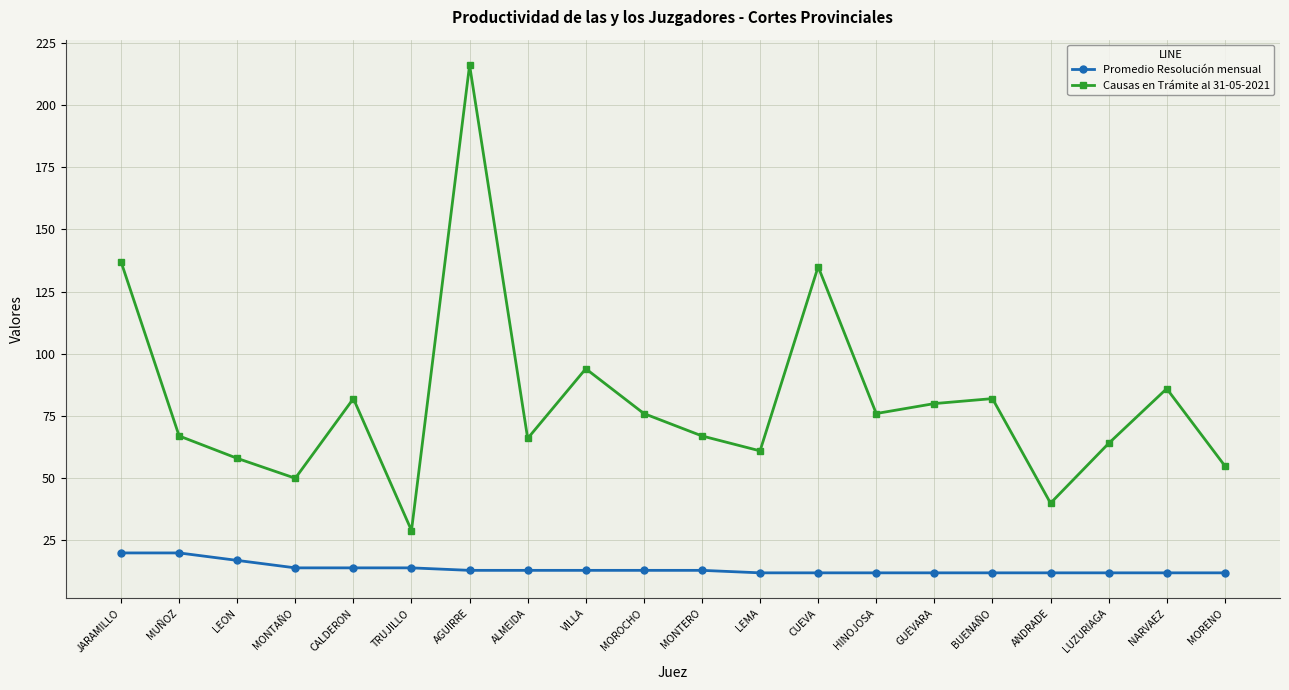

Reading left to right, list all the values displayed in this chart.

Promedio Resolución mensual: 20	20	17	14	14	14	13	13	13	13	13	12	12	12	12	12	12	12	12	12
Causas en Trámite al 31-05-2021: 137	67	58	50	82	29	216	66	94	76	67	61	135	76	80	82	40	64	86	55